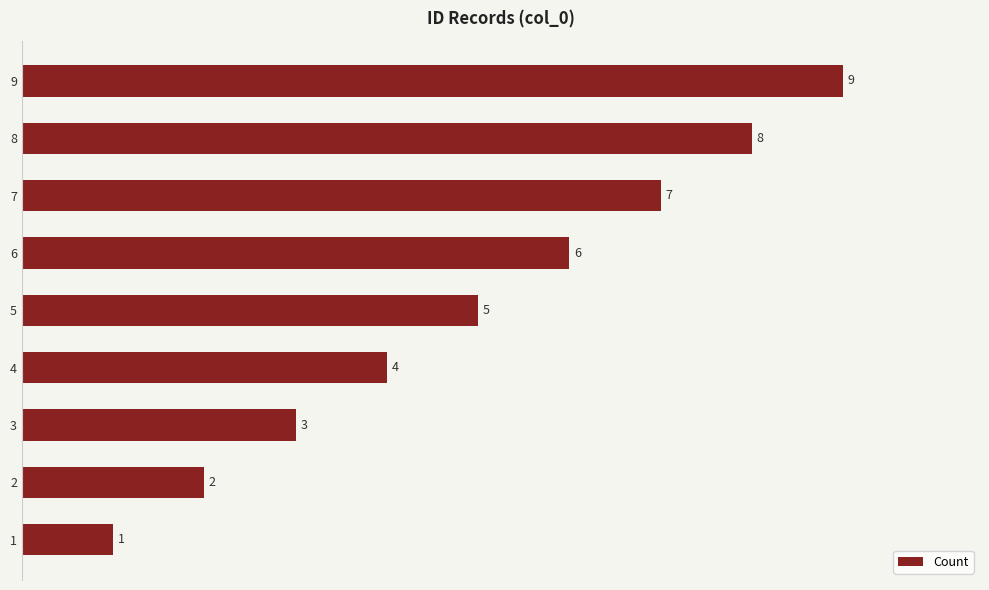

List the labels in order of value, smallest first.

1, 2, 3, 4, 5, 6, 7, 8, 9